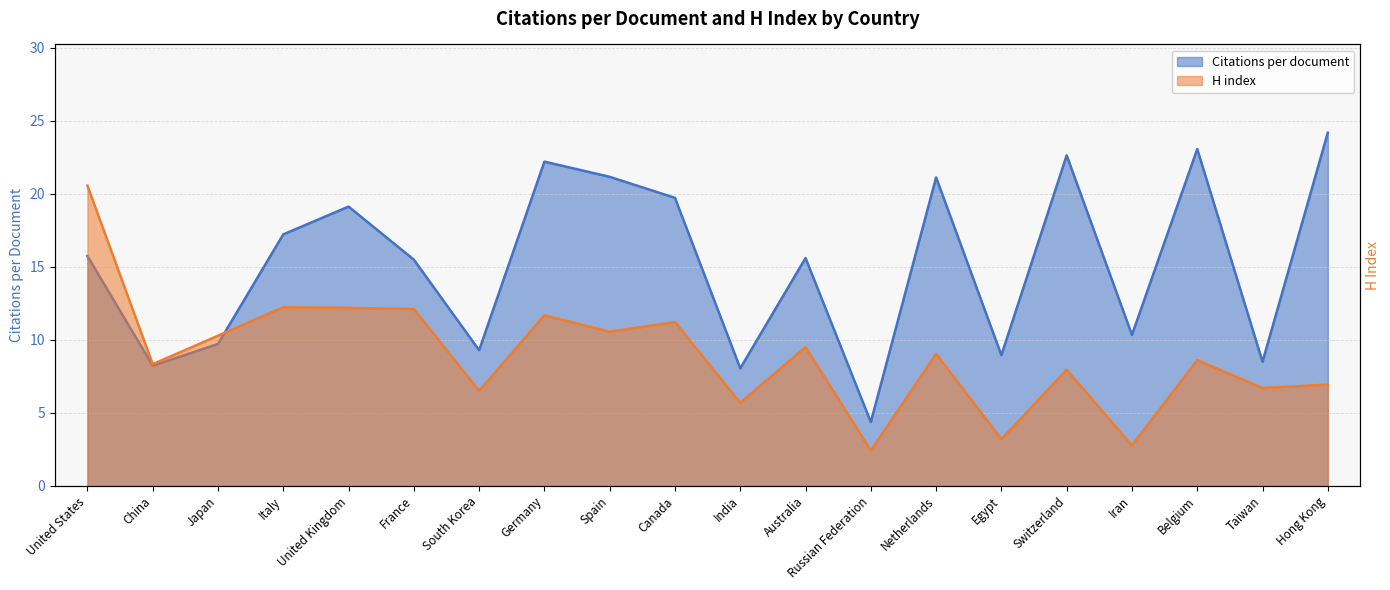

Reading left to right, list all the values displayed in this chart.

Citations per document: 15.7	8.2	9.7	17.2	19.1	15.5	9.3	22.2	21.1	19.7	8.0	15.6	4.4	21.1	8.9	22.6	10.3	23.1	8.5	24.2
H index: 20.5	8.3	10.3	12.2	12.2	12.1	6.5	11.7	10.5	11.2	5.7	9.5	2.4	9.0	3.2	7.9	2.8	8.6	6.7	6.9